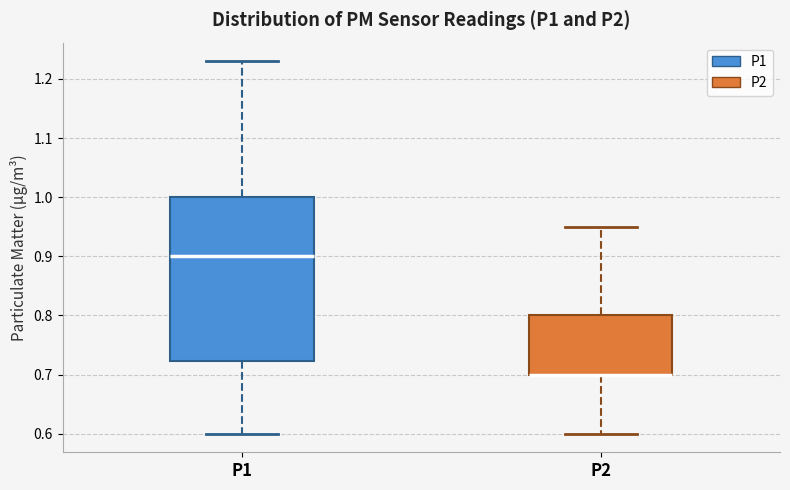

Reading left to right, read every box against the y-axis: the position of its median line, the range the box covers, and the ends of its whiskers. The values are not printed on the chart, so give them approximately, as read against the axis.

P1: median 0.90, box 0.72 to 1.00, whiskers 0.60 to 1.23
P2: median 0.70 (drawn on the box's lower edge), box 0.70 to 0.80, whiskers 0.60 to 0.95